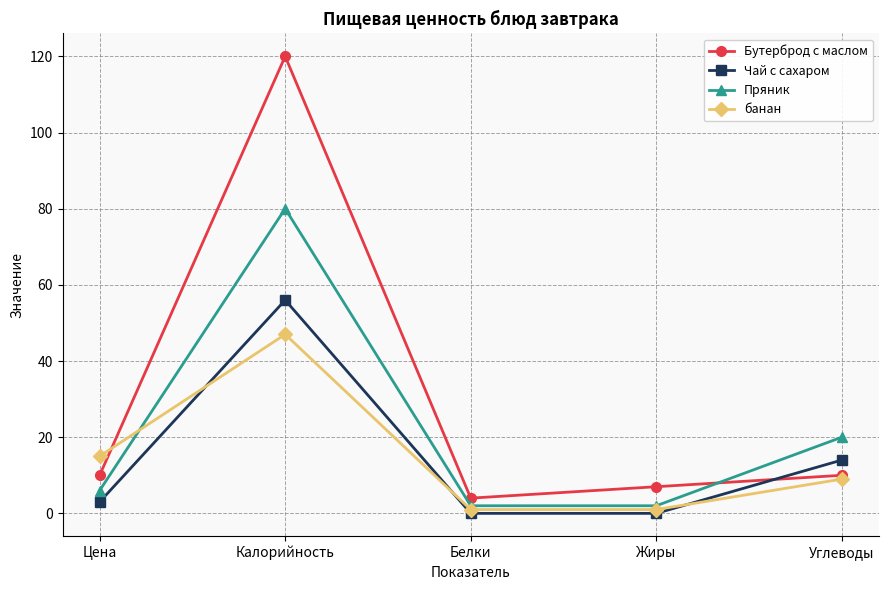

Reading right to left, list all the values displayed in this chart.

Бутерброд с маслом: 10	7	4	120	10
Чай с сахаром: 14	0	0	56	3
Пряник: 20	2	2	80	6
банан: 9	1	1	47	15